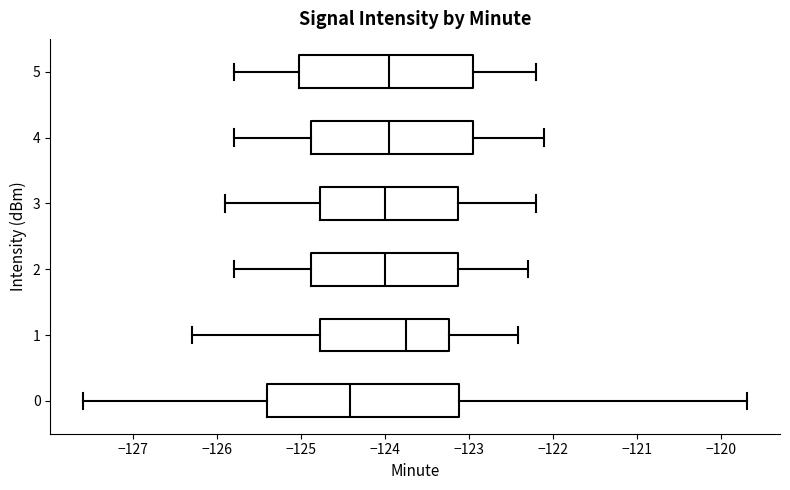

Reading bottom to top, transcribe this box plot: for each box, give where its median line is, the range the box spans, and where its two whiskers end, as read against the x-axis. The values are not printed on the chart, so give them approximately, as read against the axis.

0: median -124.4, box -125.4 to -123.1, whiskers -127.6 to -119.7
1: median -123.7, box -124.8 to -123.2, whiskers -126.3 to -122.4
2: median -124.0, box -124.9 to -123.1, whiskers -125.8 to -122.3
3: median -124.0, box -124.8 to -123.1, whiskers -125.9 to -122.2
4: median -123.9, box -124.9 to -122.9, whiskers -125.8 to -122.1
5: median -123.9, box -125.0 to -122.9, whiskers -125.8 to -122.2